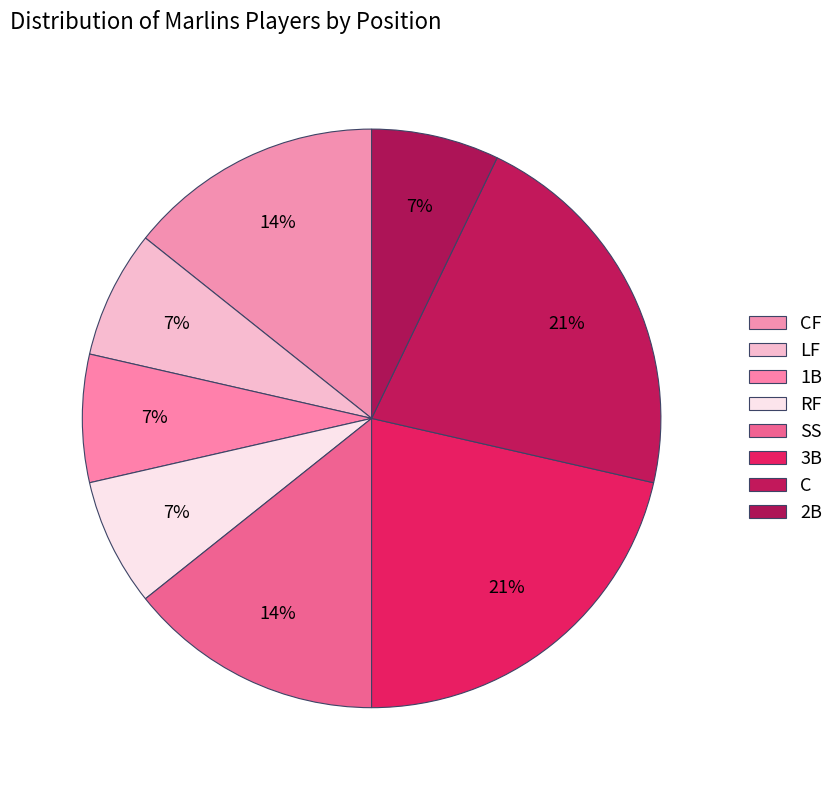

To the nearest percent, what percentage of the pie is SS?

14%